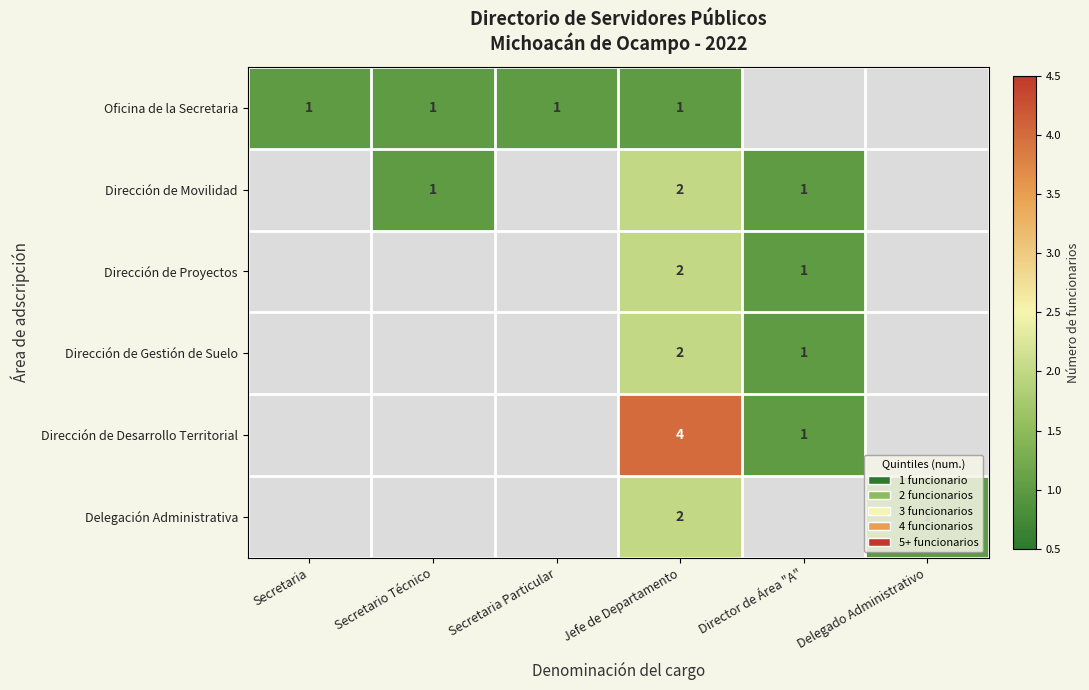

What is the smallest value displayed?

1.0